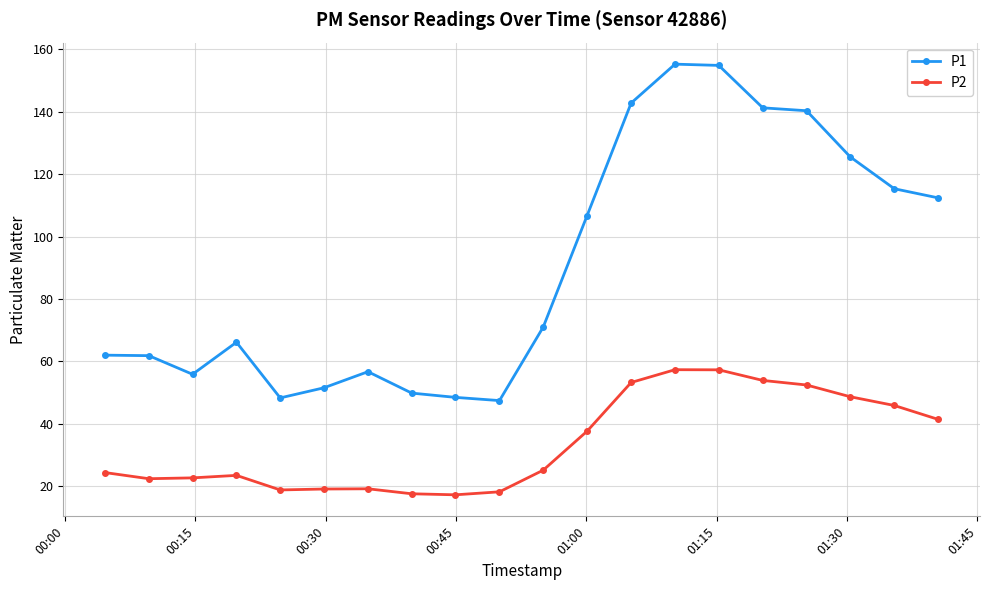

True or false: P1 and P2 intersect in this chart.

False